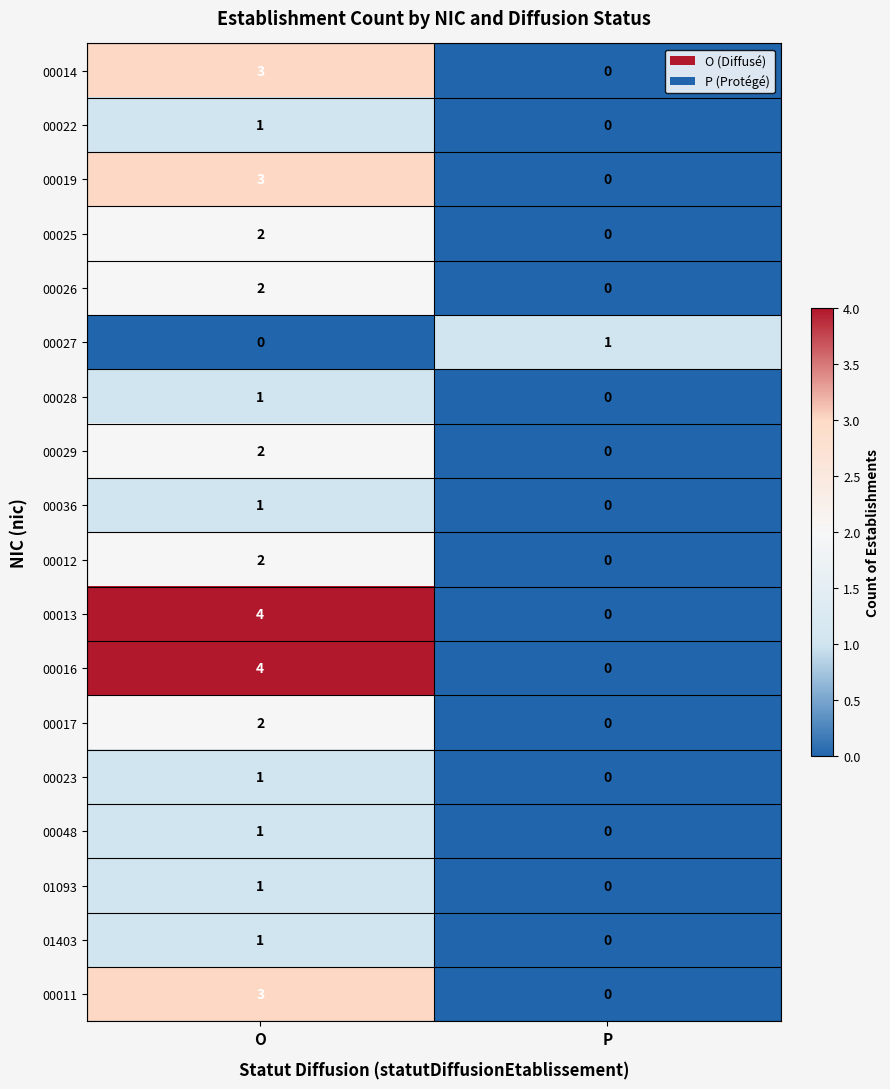

Rank the categories by 00013 value from lowest to highest.

P, O